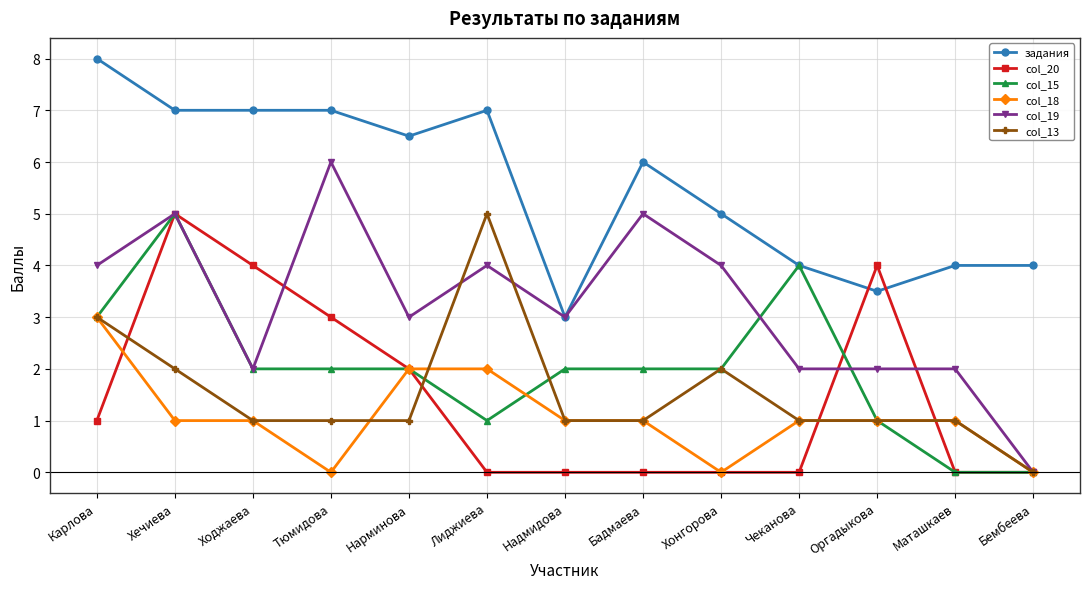

What is the label of the 7th point from the right?

Надмидова